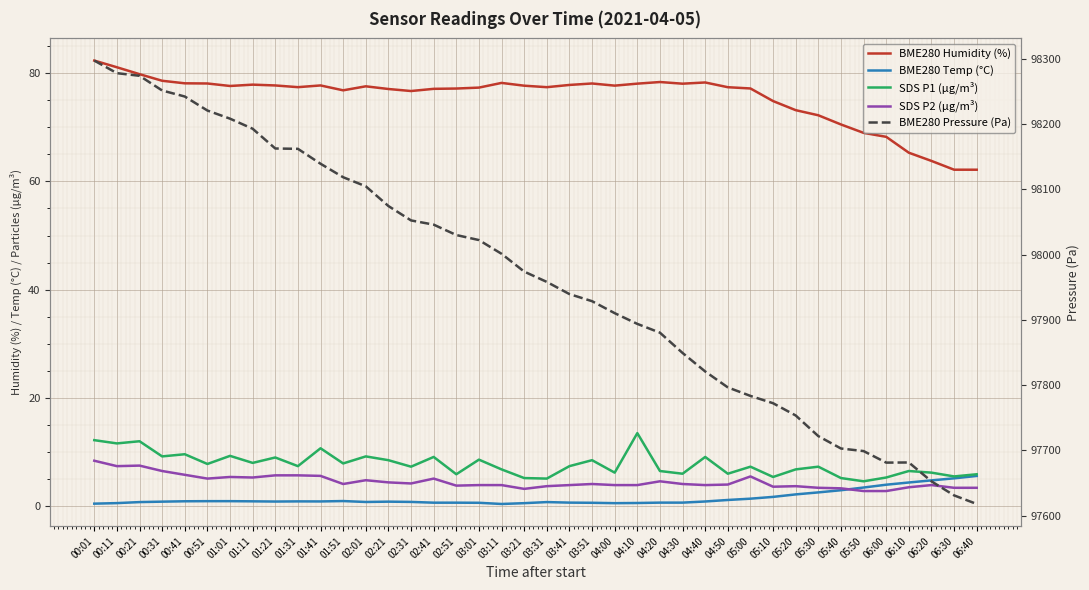

Which series has the largest total across all categories?

BME280_pressure